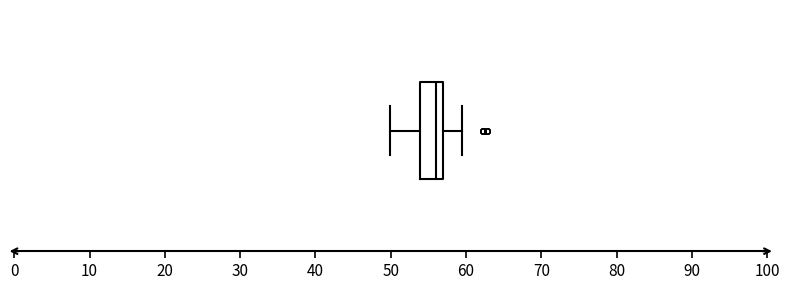

Read this box plot against the x-axis: the position of the median line, the range covered by the box, and the ends of both whiskers. The values are not printed on the chart, so give them approximately, as read against the axis.

median 56, box 54 to 57, whiskers 50 to 59